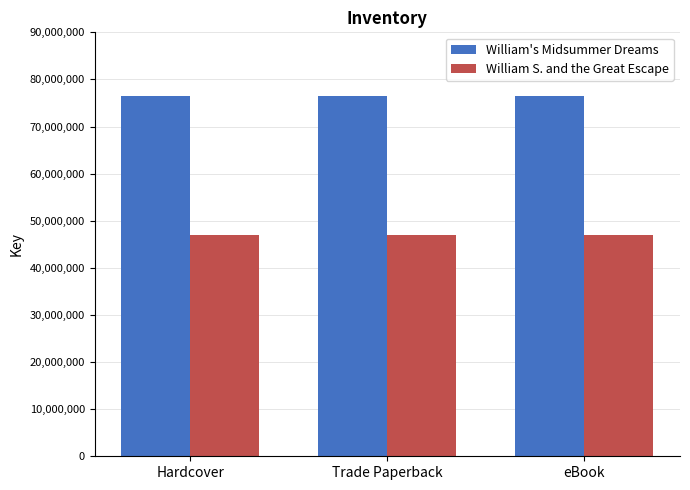

True or false: William's Midsummer Dreams has a value of 76582417 at eBook.

True